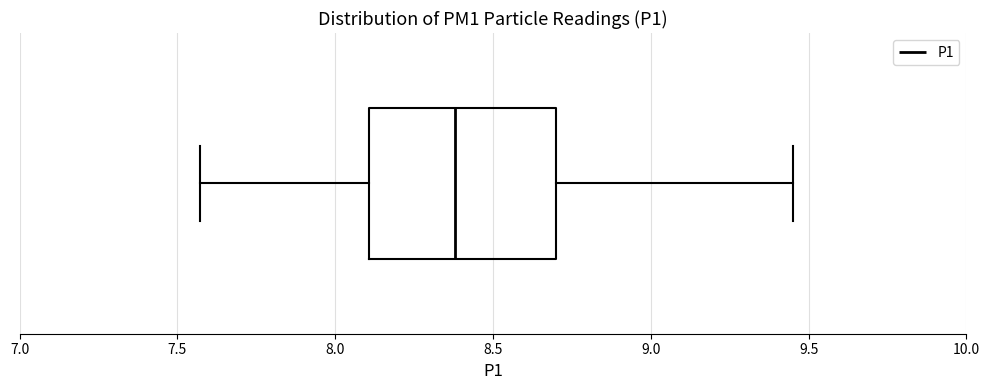

Where is the left edge of the box on the x-axis? The values are not printed on the chart, so give them approximately, as read against the axis.

8.10